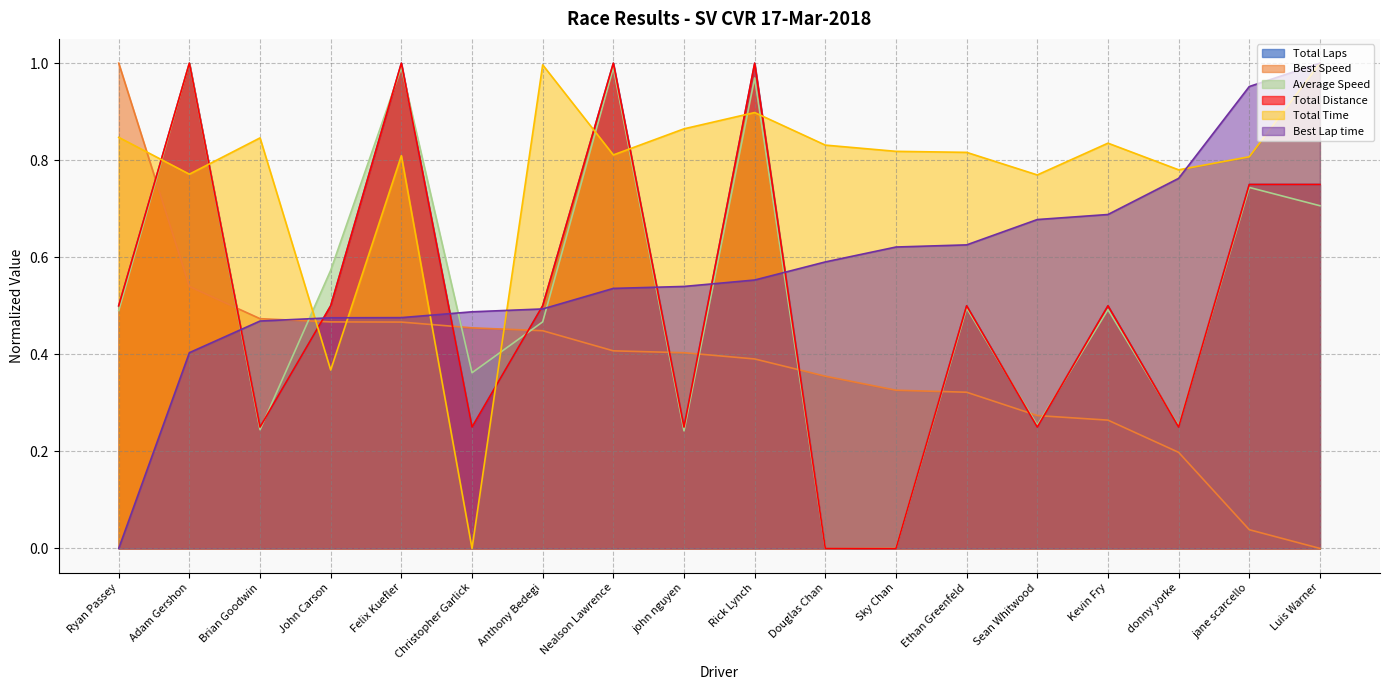

Does the chart display data point markers on the line(s)?

No